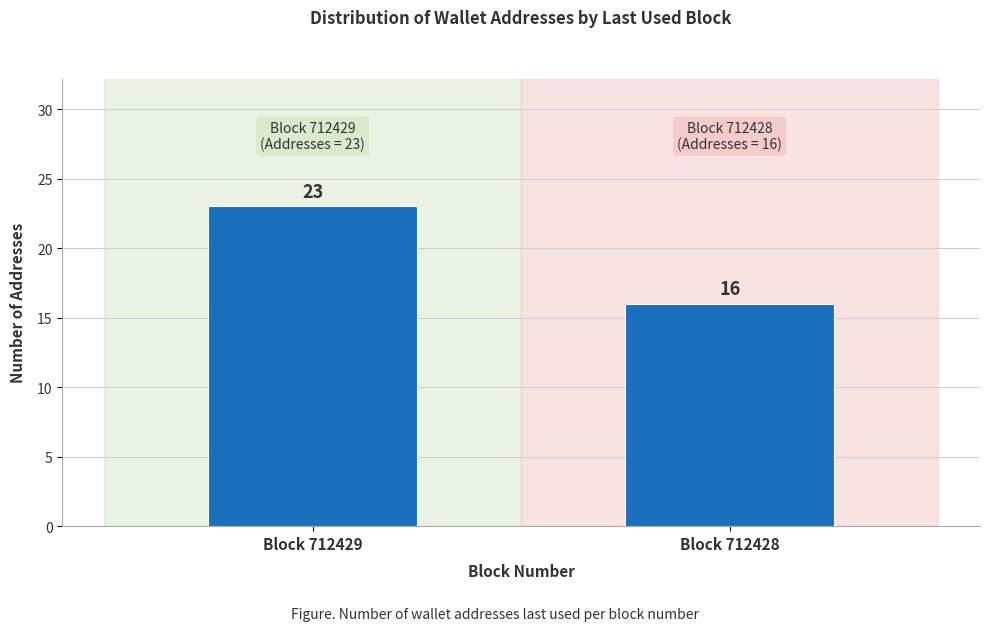

What is the sum of all values?

39